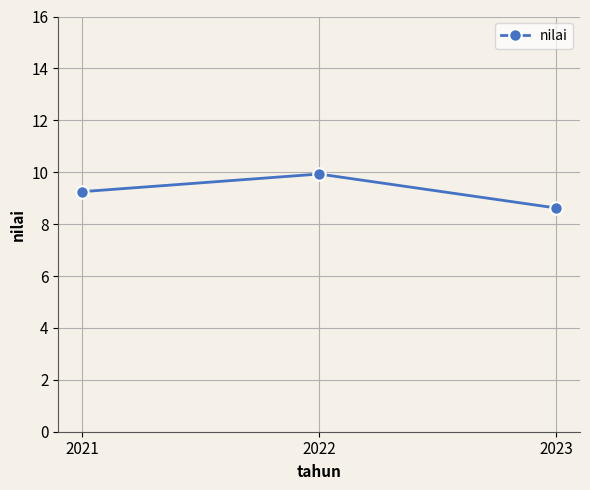

Is it true that the value at 2023 is 3.4?

False